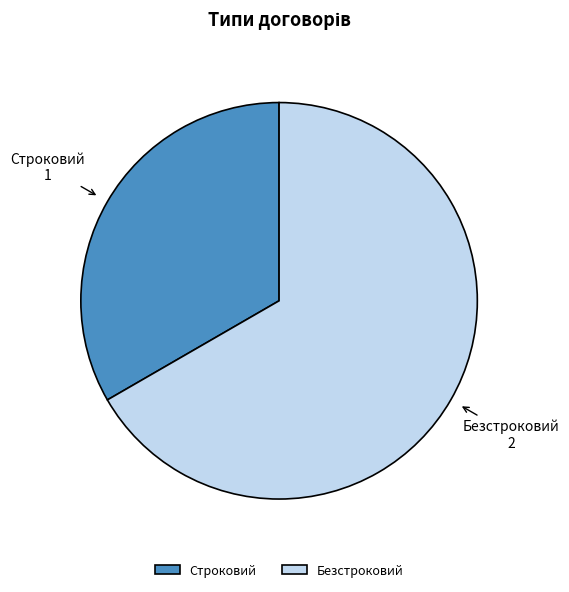

Rank the categories by value from highest to lowest.

Безстроковий, Строковий